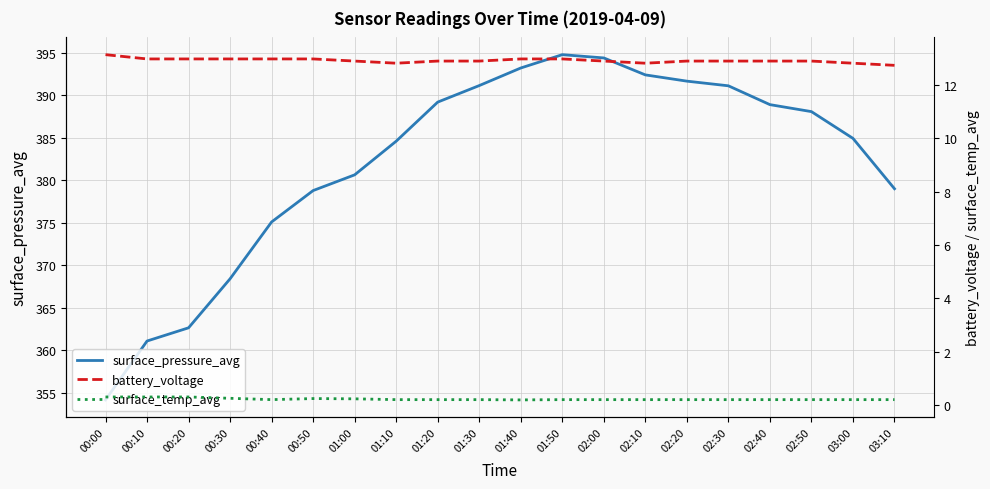

What is the label of the 13th point from the left?

02:00